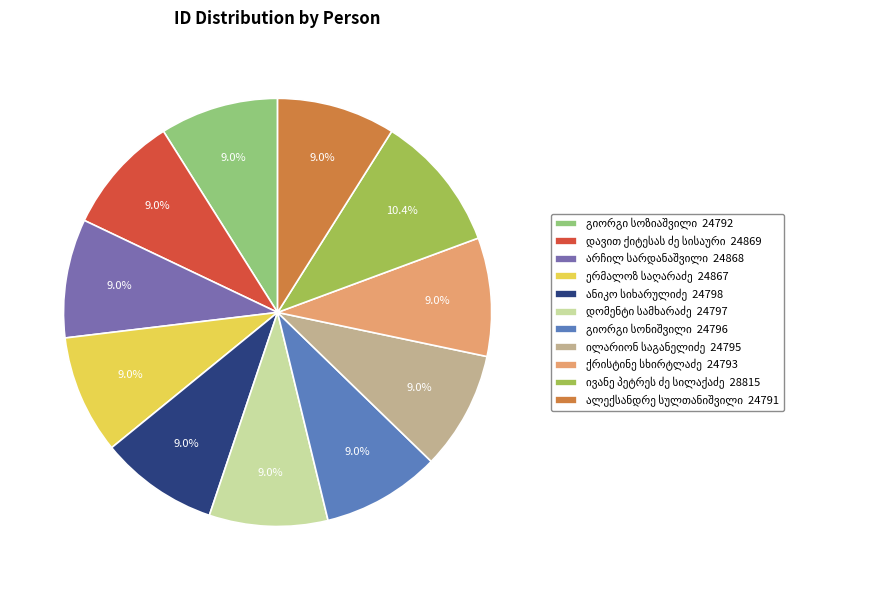

Is there a majority slice in this chart?

No